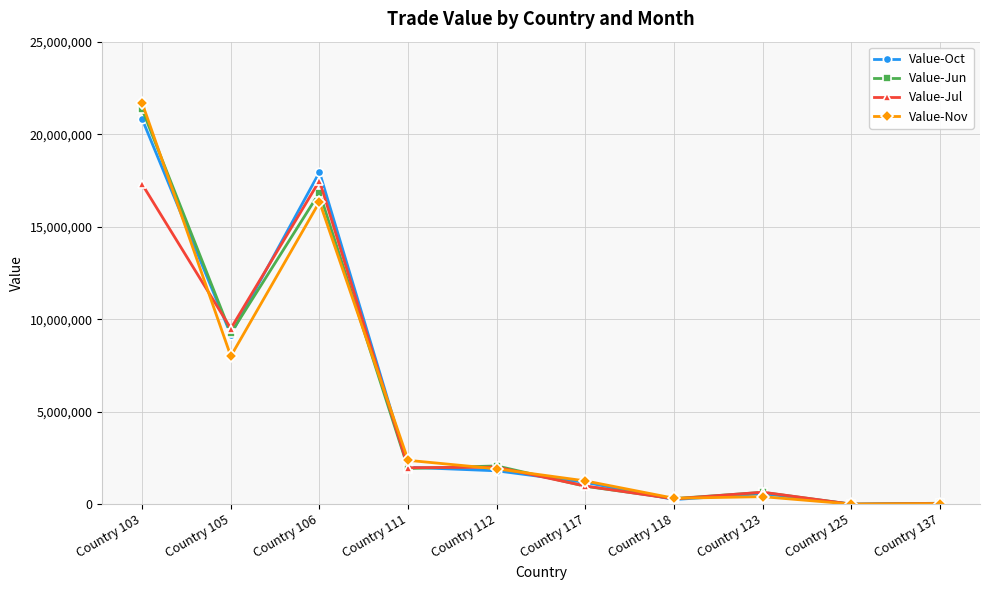

Which series has the widest spread of values?

Value-Nov